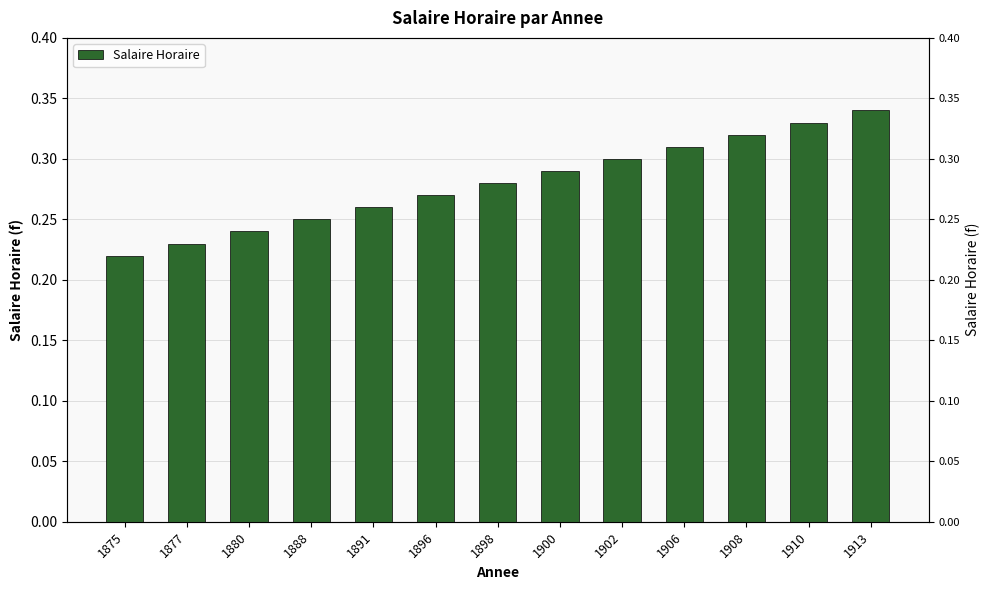

List the labels in order of value, largest first.

1913, 1910, 1908, 1906, 1902, 1900, 1898, 1896, 1891, 1888, 1880, 1877, 1875